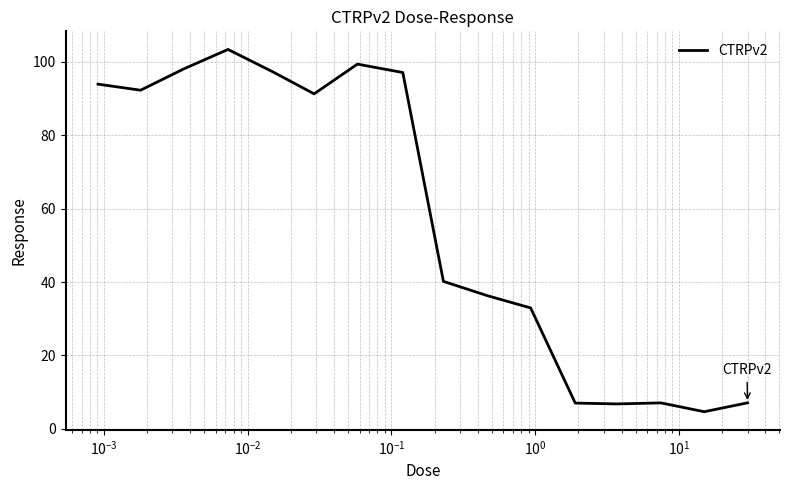

What is the difference between the maximum and minimum values?

98.7